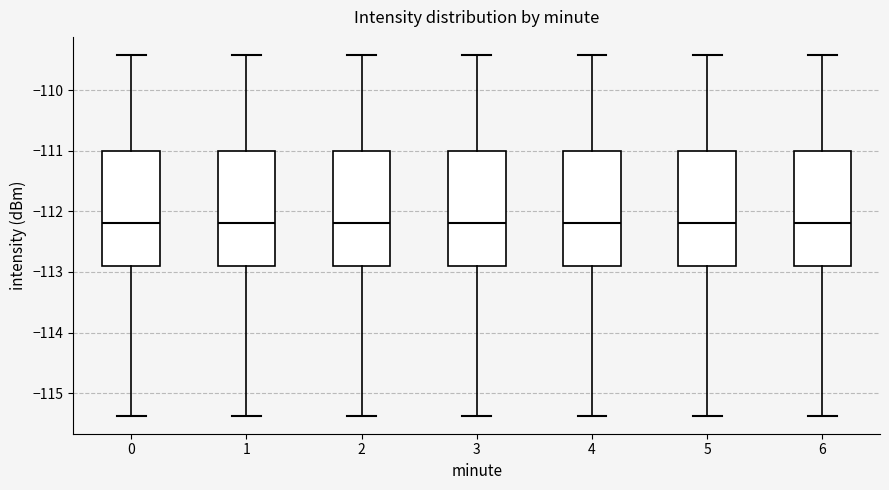

Reading left to right, transcribe this box plot: for each box, give where its median line is, the range the box spans, and where its two whiskers end, as read against the y-axis. The values are not printed on the chart, so give them approximately, as read against the axis.

0: median -112.2, box -112.9 to -111.0, whiskers -115.4 to -109.4
1: median -112.2, box -112.9 to -111.0, whiskers -115.4 to -109.4
2: median -112.2, box -112.9 to -111.0, whiskers -115.4 to -109.4
3: median -112.2, box -112.9 to -111.0, whiskers -115.4 to -109.4
4: median -112.2, box -112.9 to -111.0, whiskers -115.4 to -109.4
5: median -112.2, box -112.9 to -111.0, whiskers -115.4 to -109.4
6: median -112.2, box -112.9 to -111.0, whiskers -115.4 to -109.4